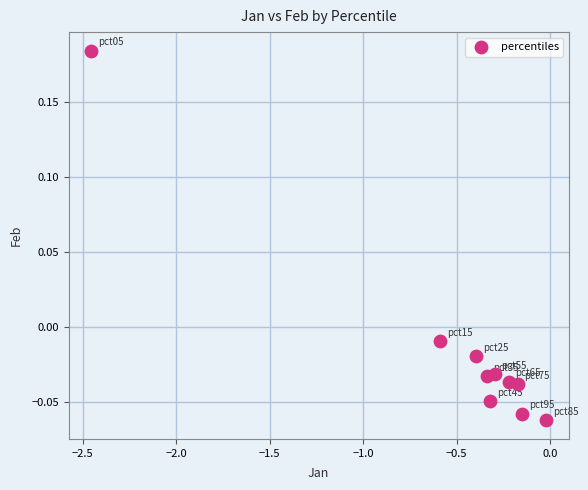

What is the average X value?

-0.5